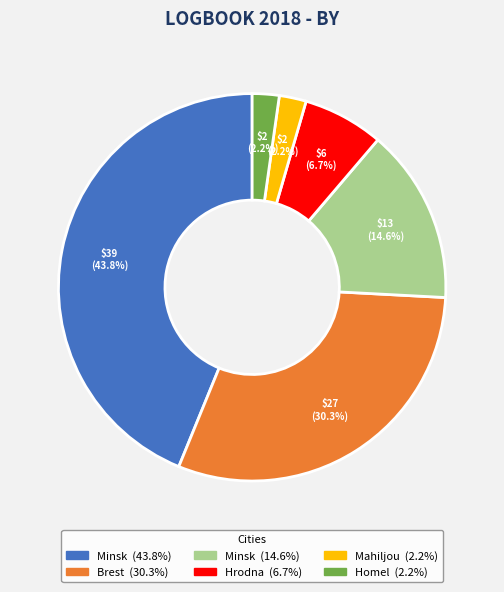

Count the number of slices in the pie.

6